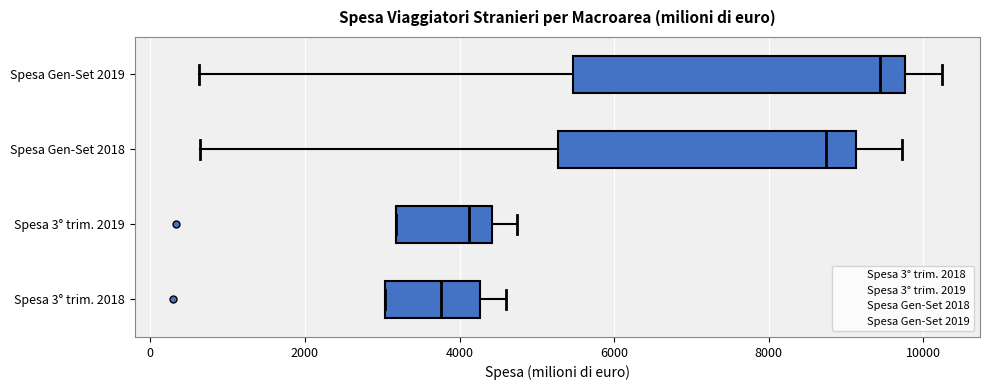

Reading bottom to top, read every box against the x-axis: the position of its median line, the range the box covers, and the ends of its whiskers. The values are not printed on the chart, so give them approximately, as read against the axis.

Spesa 3° trim. 2018: median 3800, box 3000 to 4200, whiskers 3000 to 4600
Spesa 3° trim. 2019: median 4200, box 3200 to 4400, whiskers 3200 to 4800
Spesa Gen-Set 2018: median 8800, box 5200 to 9200, whiskers 600 to 9800
Spesa Gen-Set 2019: median 9400, box 5400 to 9800, whiskers 600 to 10200